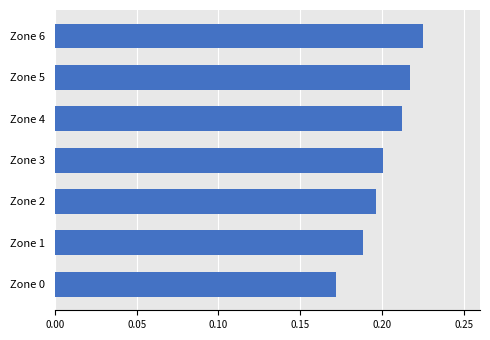

The chart shows a value of 0.1 at Zone 5. True or false?

False